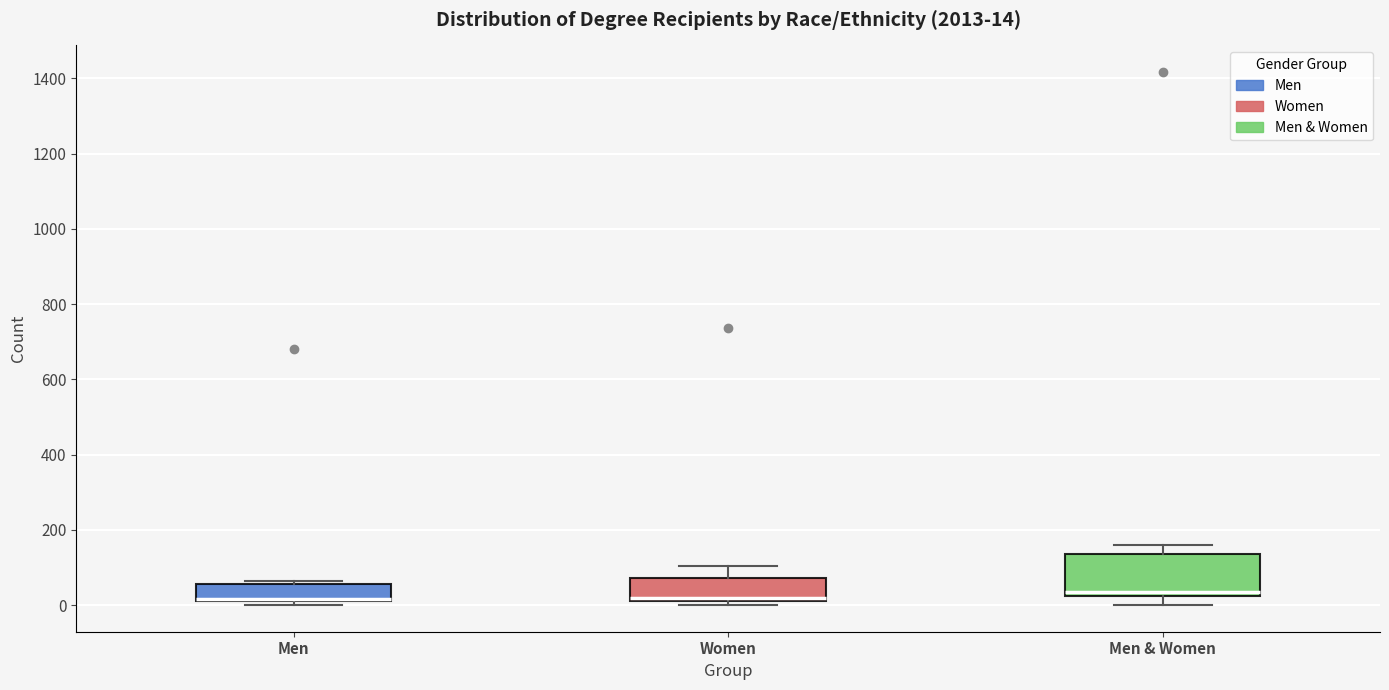

Comparing the boxes themselves (not the whiskers), which one is the tallest?

Men & Women